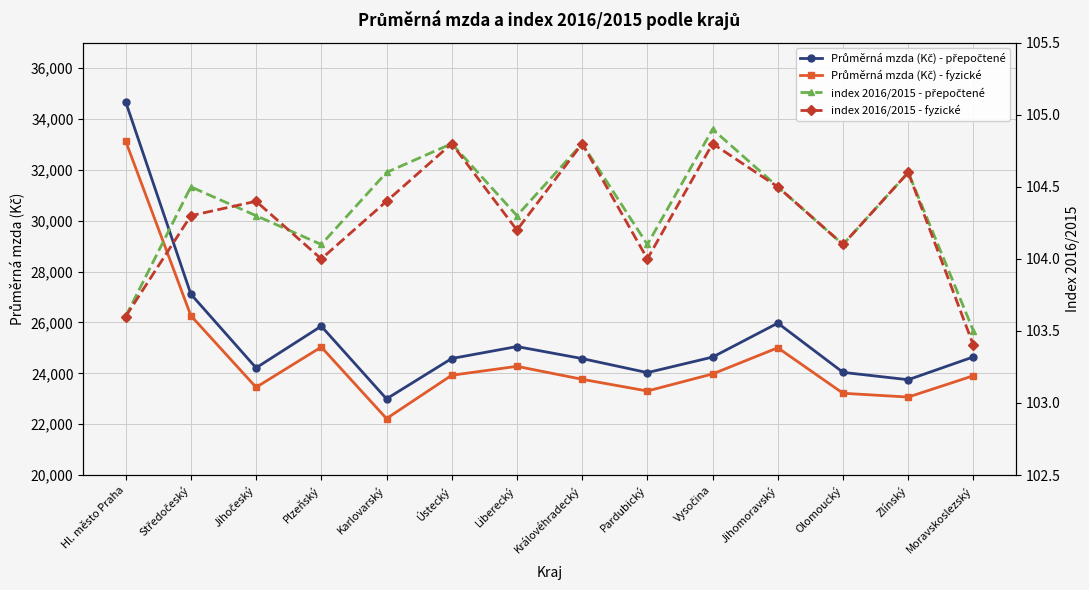

True or false: index 2016/2015 - přepočtené has a value of 38.1 at Královéhradecký.

False